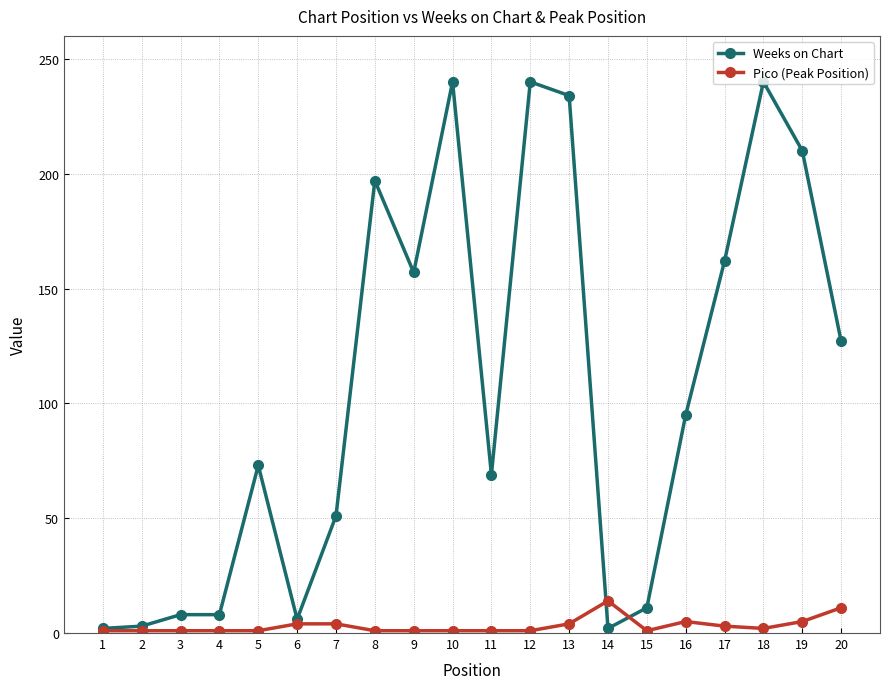

The value of Pico (Peak Position) at 8 is 1. True or false?

True